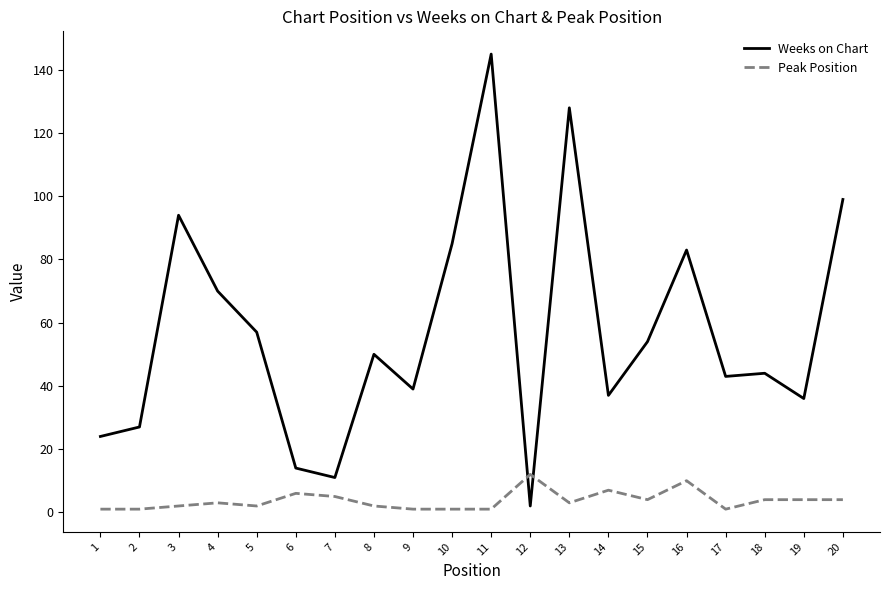

Reading left to right, what are all the values shown in this chart?

Weeks on Chart: 24	27	94	70	57	14	11	50	39	85	145	2	128	37	54	83	43	44	36	99
Peak Position: 1	1	2	3	2	6	5	2	1	1	1	12	3	7	4	10	1	4	4	4